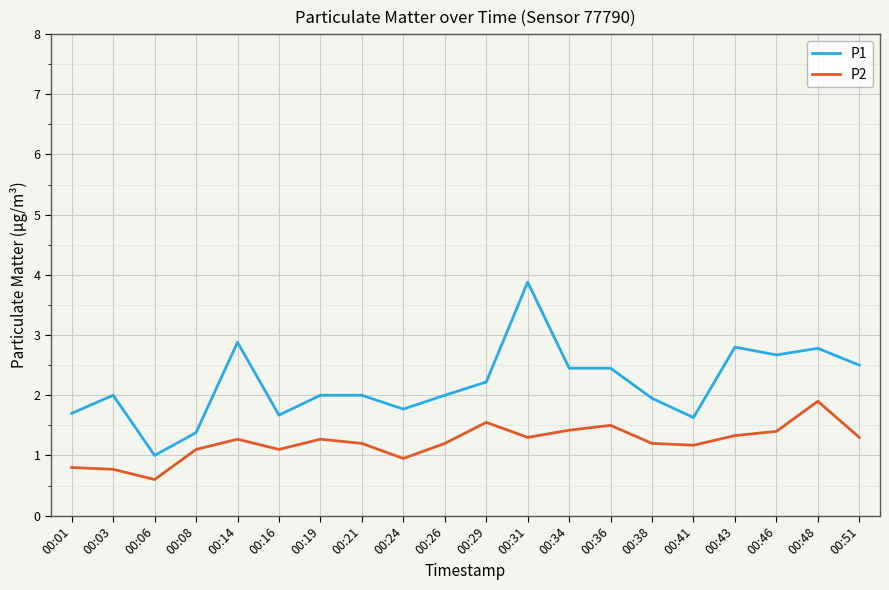

Where is the first local minimum for P2?

00:06